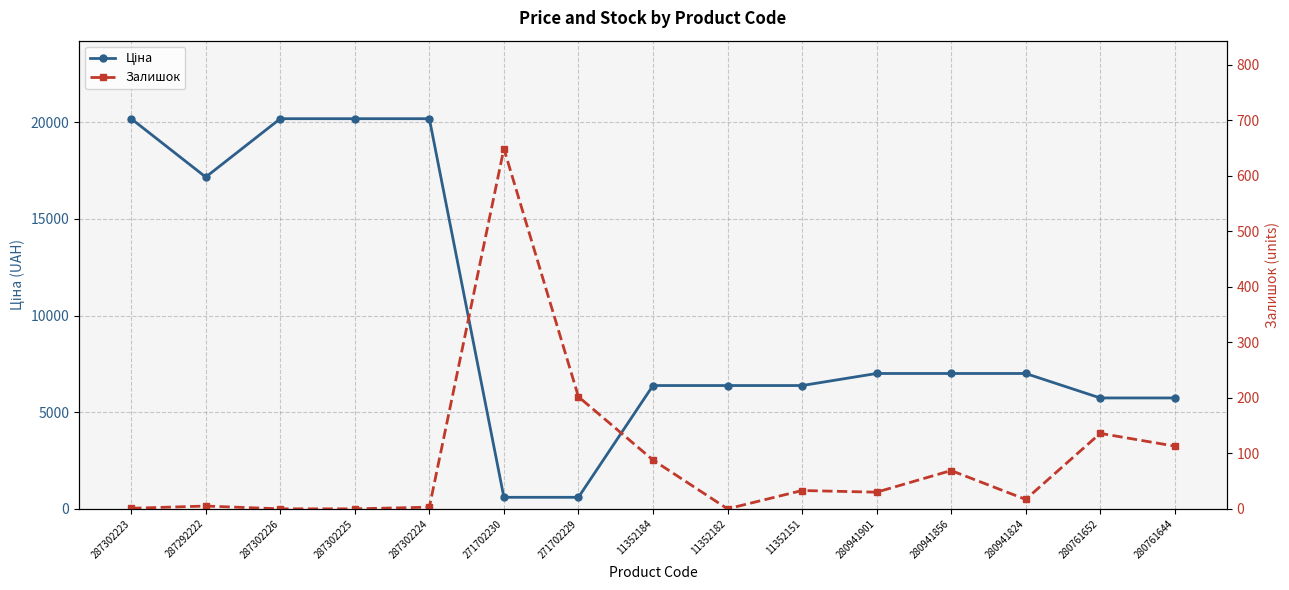

What are all the series names shown in the legend?

Ціна, Залишок